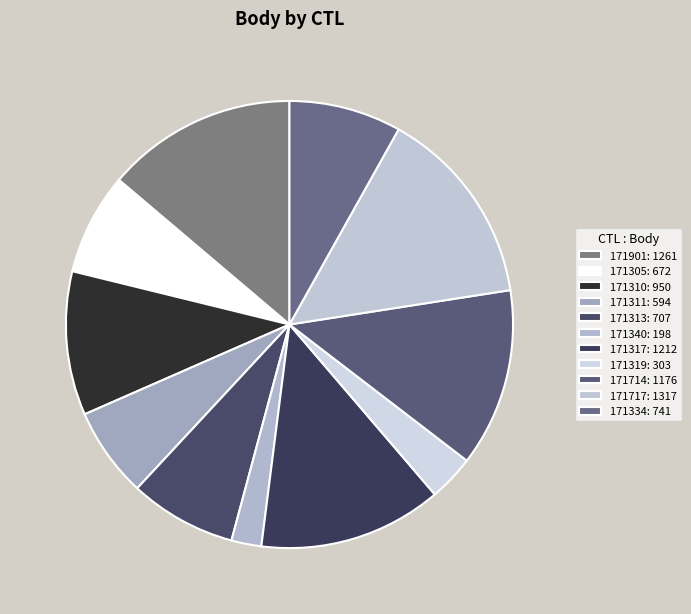

To the nearest percent, what is the average slice percentage?

9%